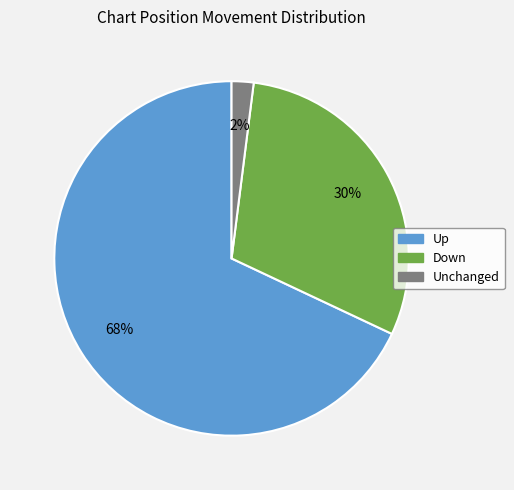

Is there a majority slice in this chart?

Yes